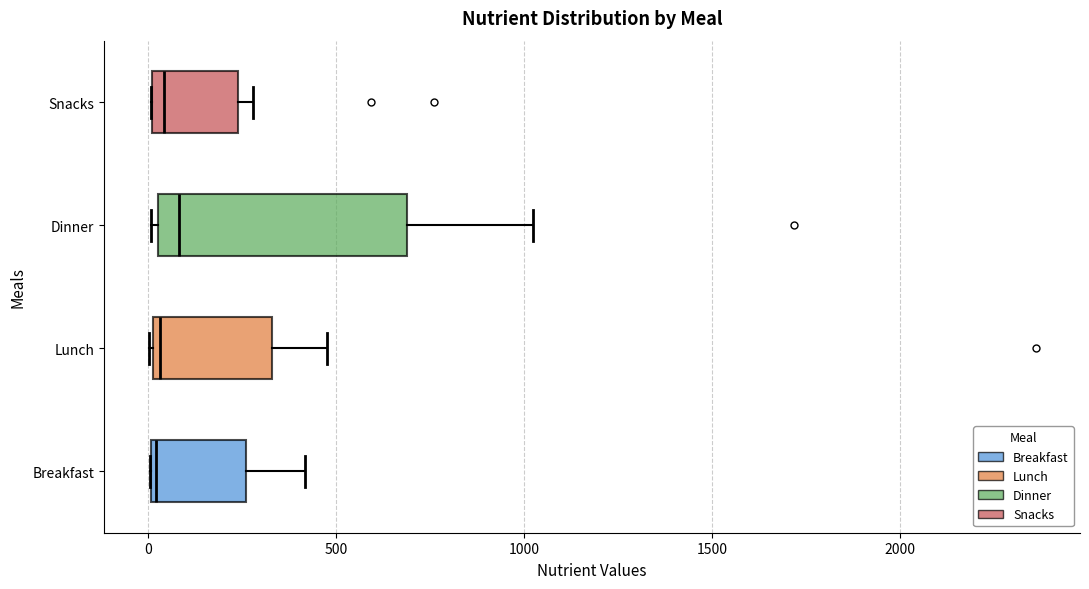

Reading bottom to top, read every box against the x-axis: the position of its median line, the range the box covers, and the ends of its whiskers. The values are not printed on the chart, so give them approximately, as read against the axis.

Breakfast: median 0, box 0 to 250, whiskers 0 to 400
Lunch: median 50, box 0 to 350, whiskers 0 to 500
Dinner: median 100, box 0 to 700, whiskers 0 (just left of the box's left edge) to 1050
Snacks: median 50, box 0 to 250, whiskers 0 to 300